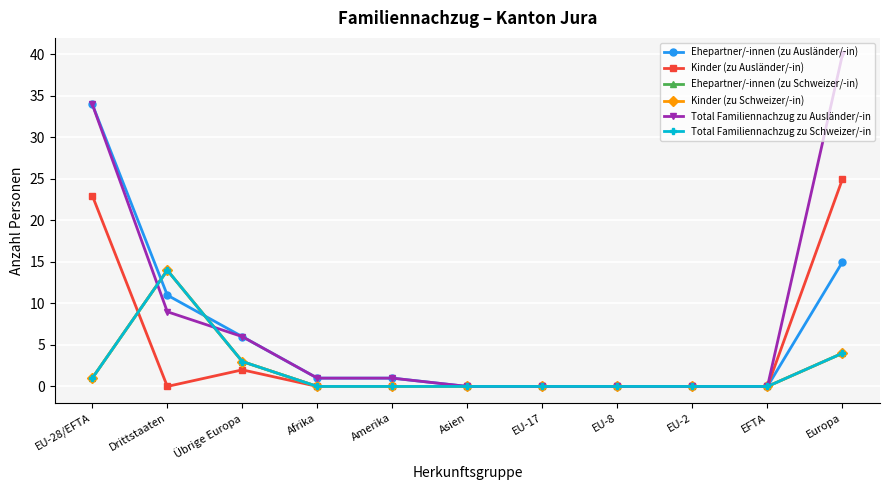

The value of Total Familiennachzug zu Schweizer/-in at Amerika is 0. True or false?

True